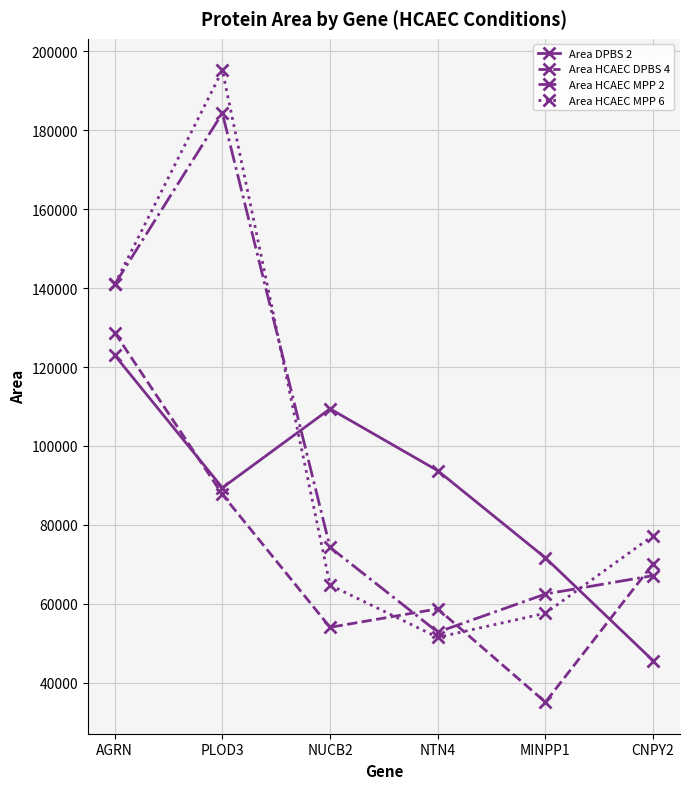

What is the maximum value for Area HCAEC MPP 2?

184341.4